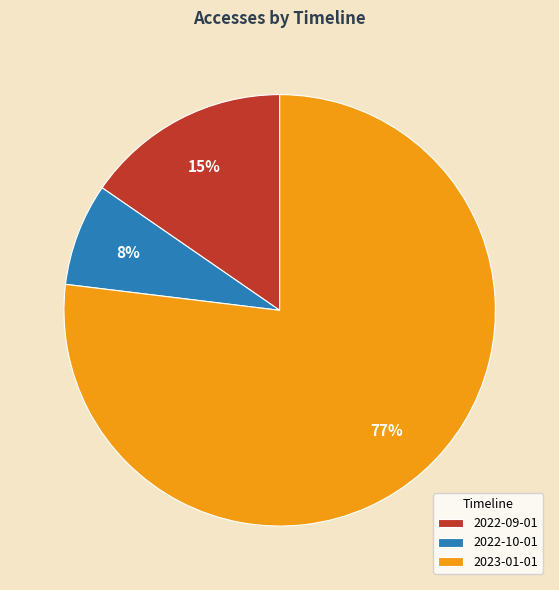

Between 2022-10-01 and 2023-01-01, which is larger?

2023-01-01